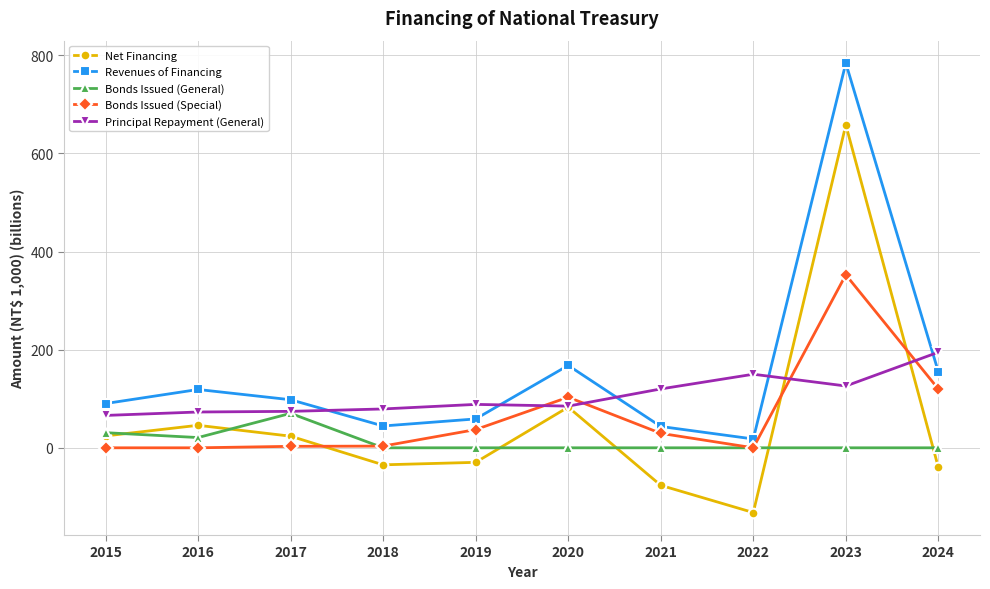

The Principal Repayment (General) series shows 120.0 at 2021. True or false?

True